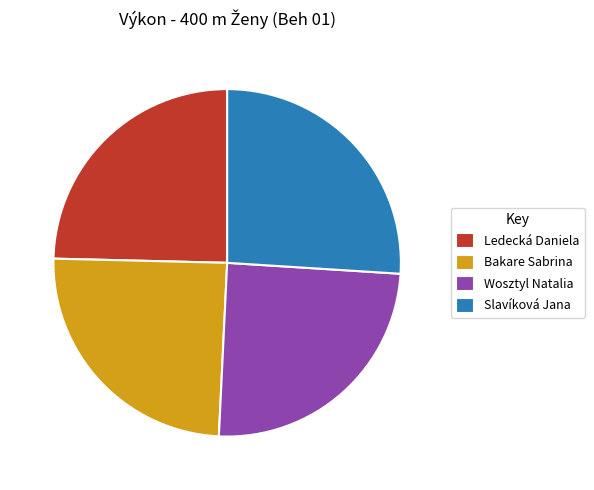

Do Bakare Sabrina and Slavíková Jana together represent more than half of the pie?

Yes